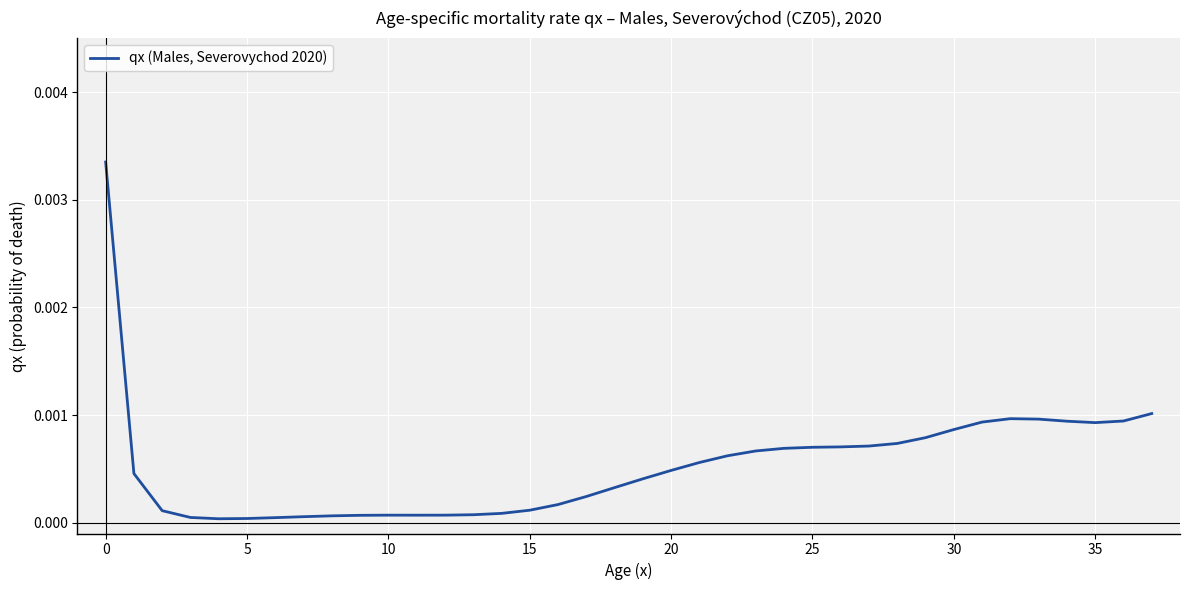

How many lines are shown in the chart?

1